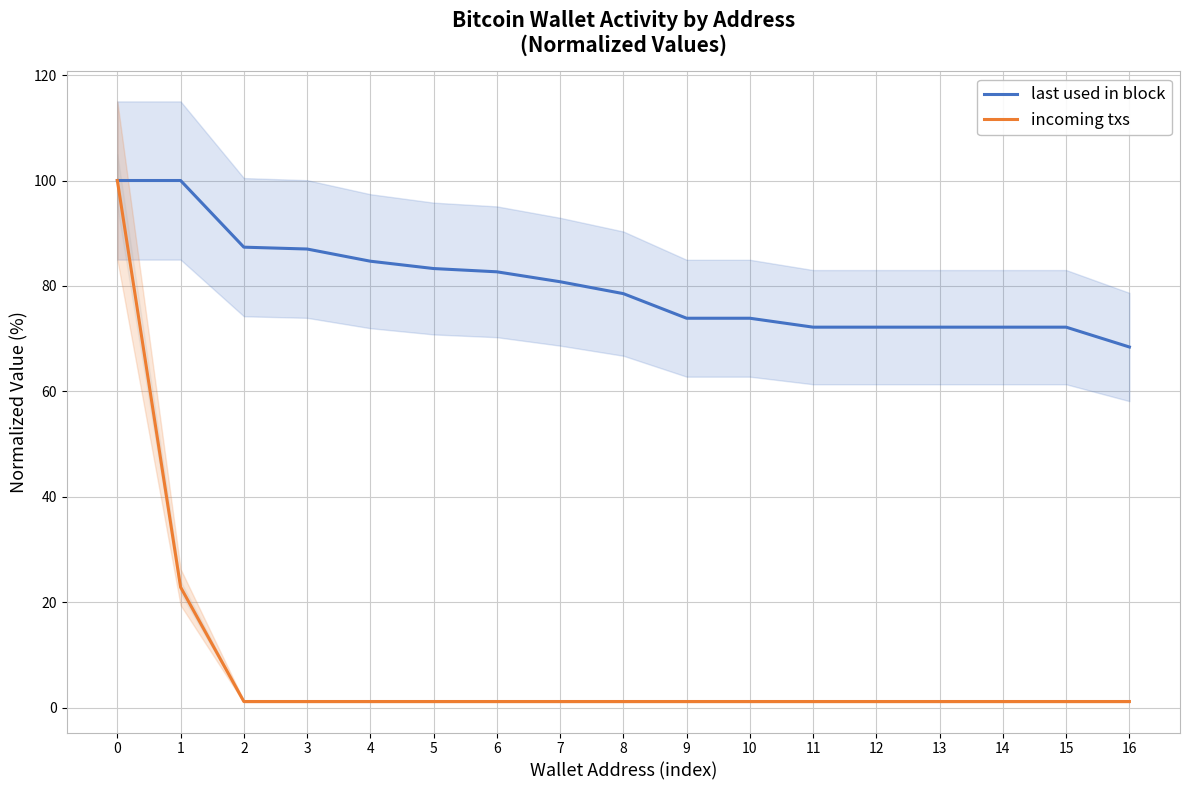

Rank the series by their average value, from highest to lowest.

last used in block, incoming txs